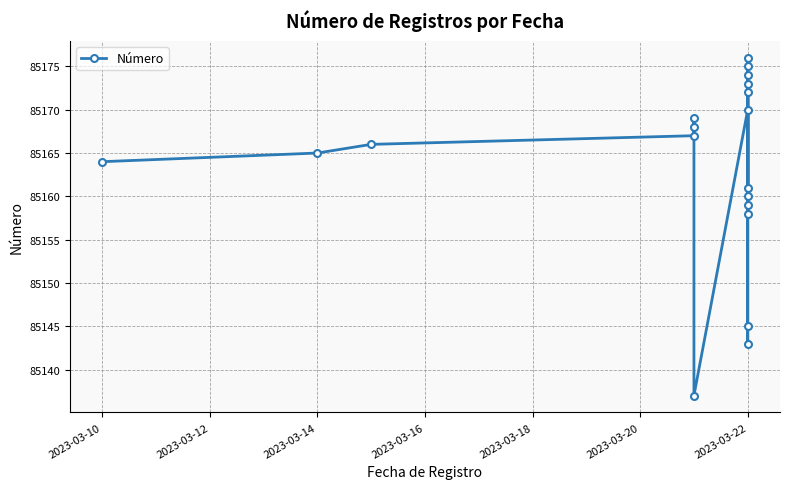

What is the ratio of the value at 2023-03-18 to the value at 15?

1.0